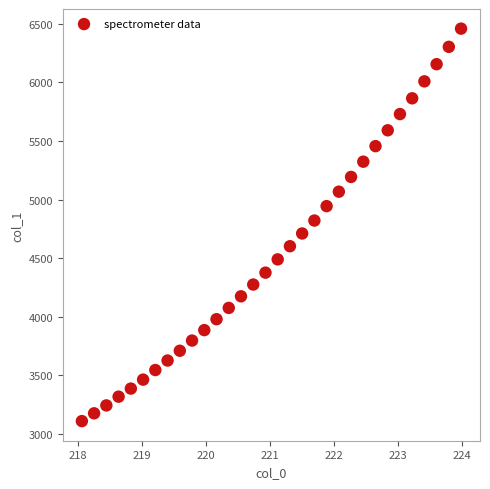

What is the range of X values (max minus min)?

5.9